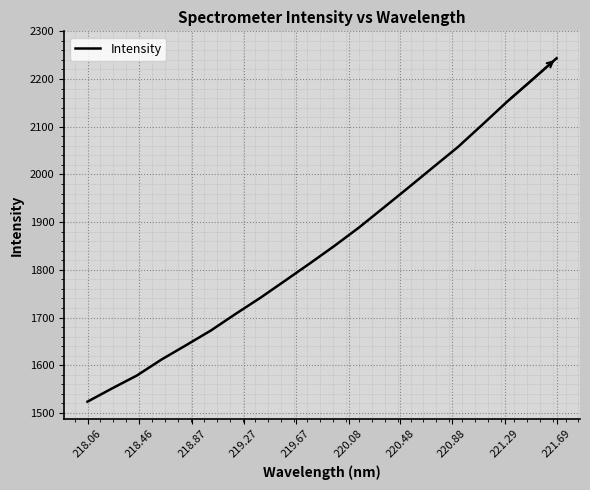

What is the difference between the maximum and minimum values?

719.8